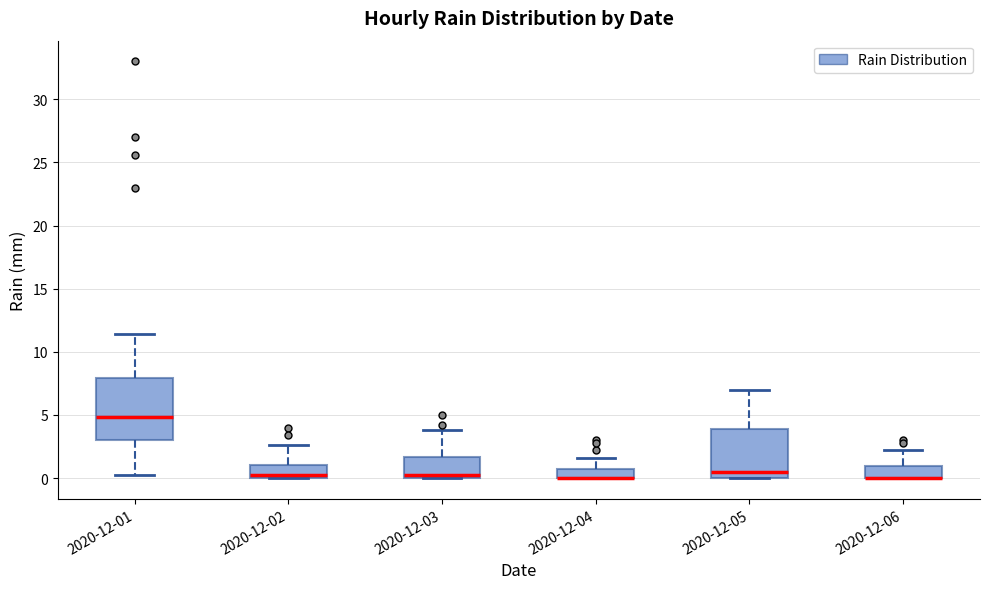

Where does the median line of the box for 2020-12-01 sit on the y-axis? The values are not printed on the chart, so give them approximately, as read against the axis.

5.0